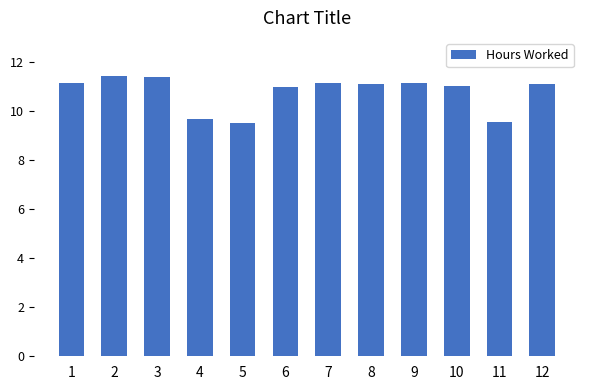

Count the number of categories in the chart.

12